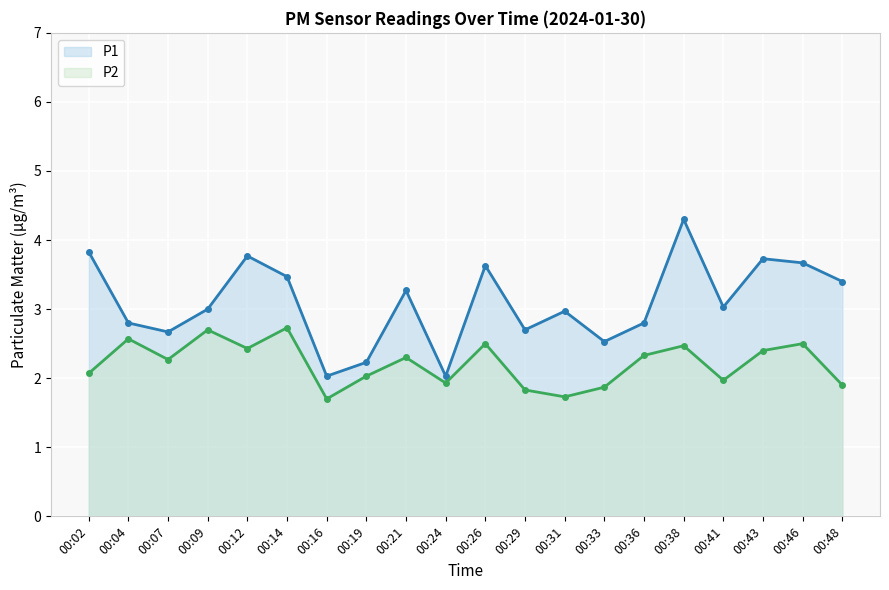

Which series has the largest total across all categories?

P1